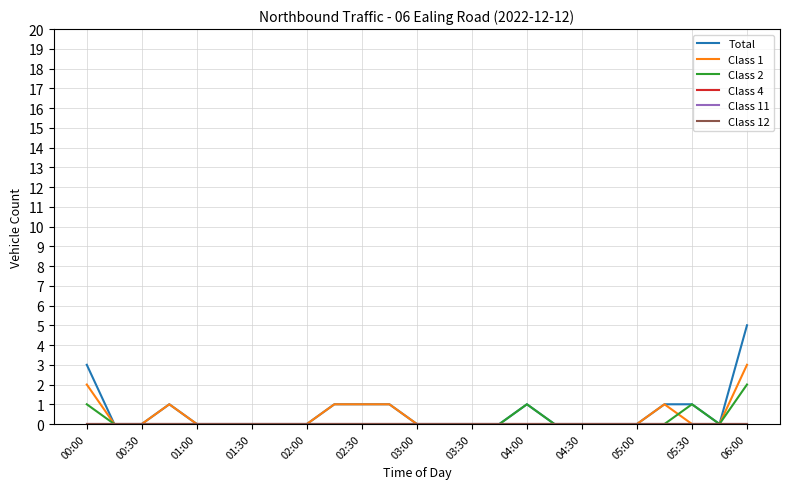

How many lines are shown in the chart?

6